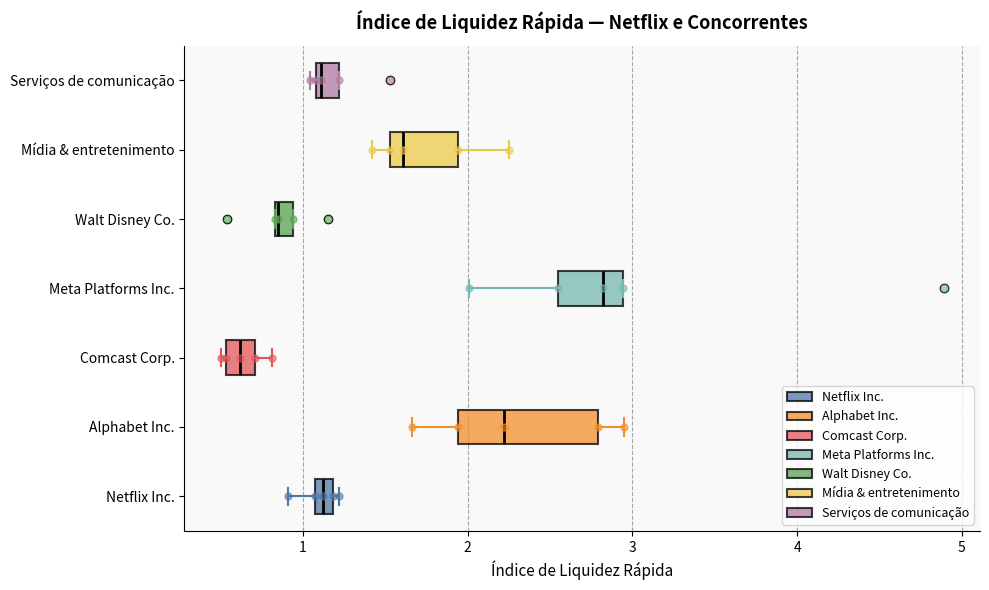

Which box is the widest, from its left edge to its right edge?

Alphabet Inc.